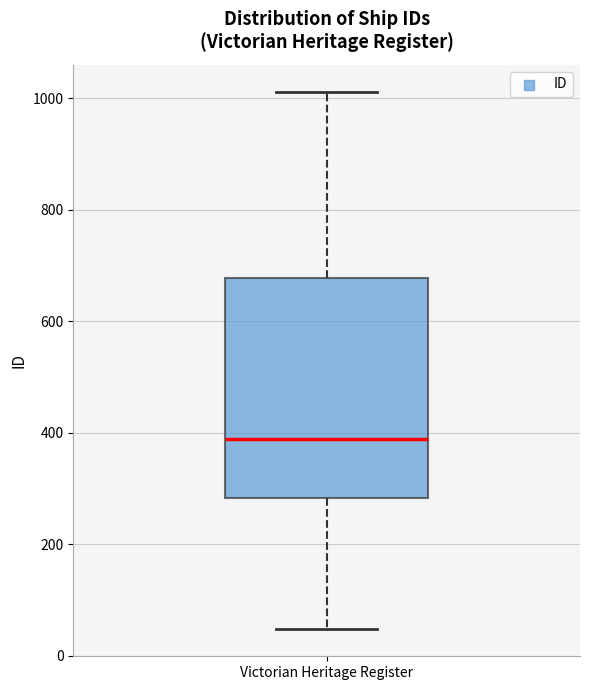

Where is the upper edge of the box for Victorian Heritage Register on the y-axis? The values are not printed on the chart, so give them approximately, as read against the axis.

680